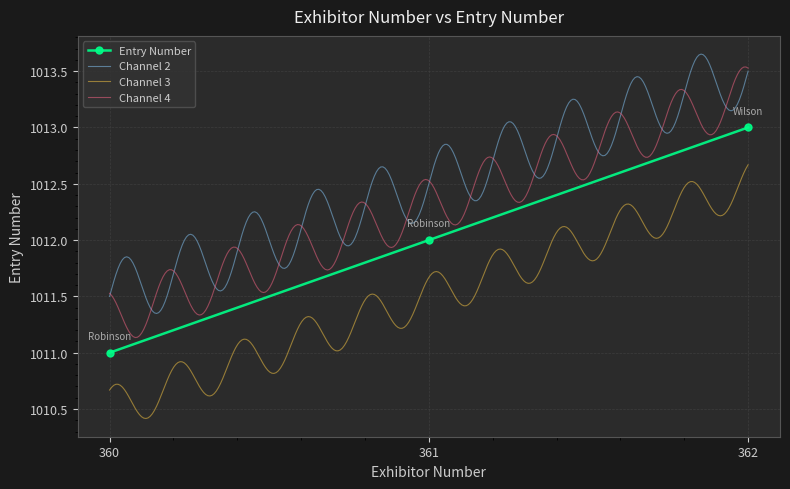

True or false: the data shows 1012 at 361.

True